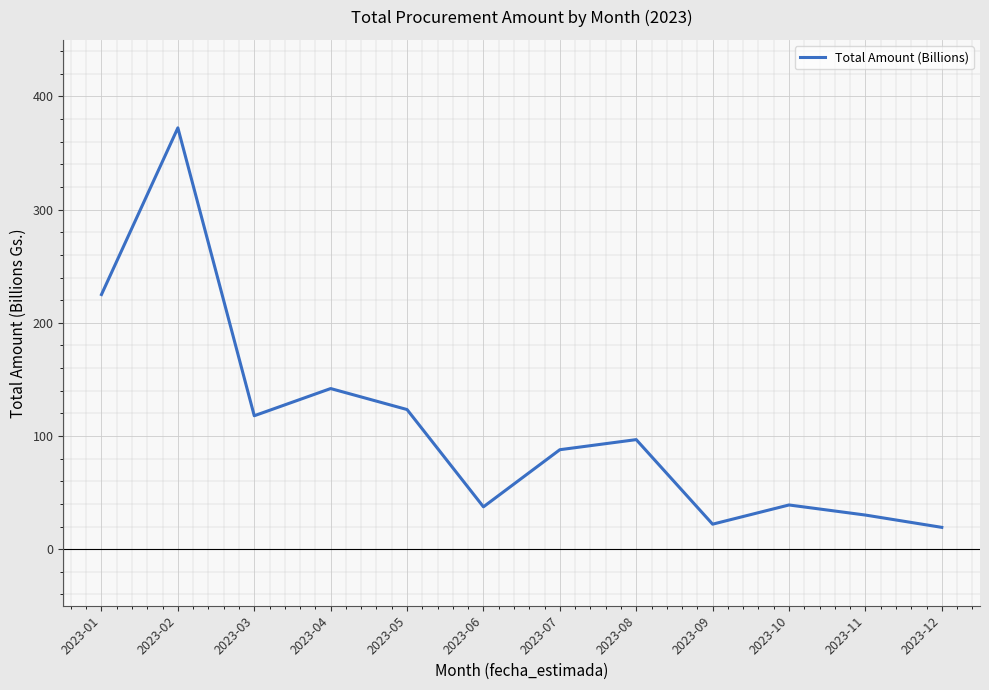

At which category does the chart reach its peak across all series?

2023-02